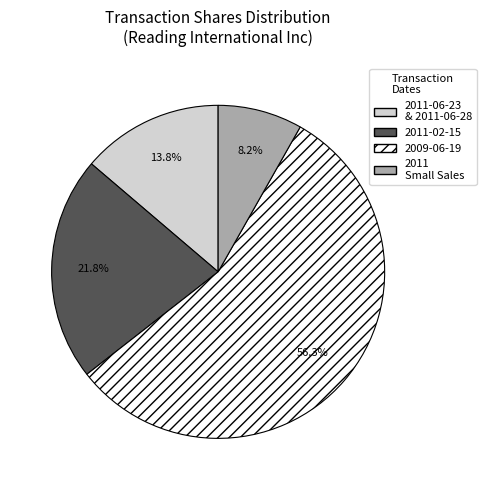

What is the smallest slice in the pie chart?

2011 Small Sales